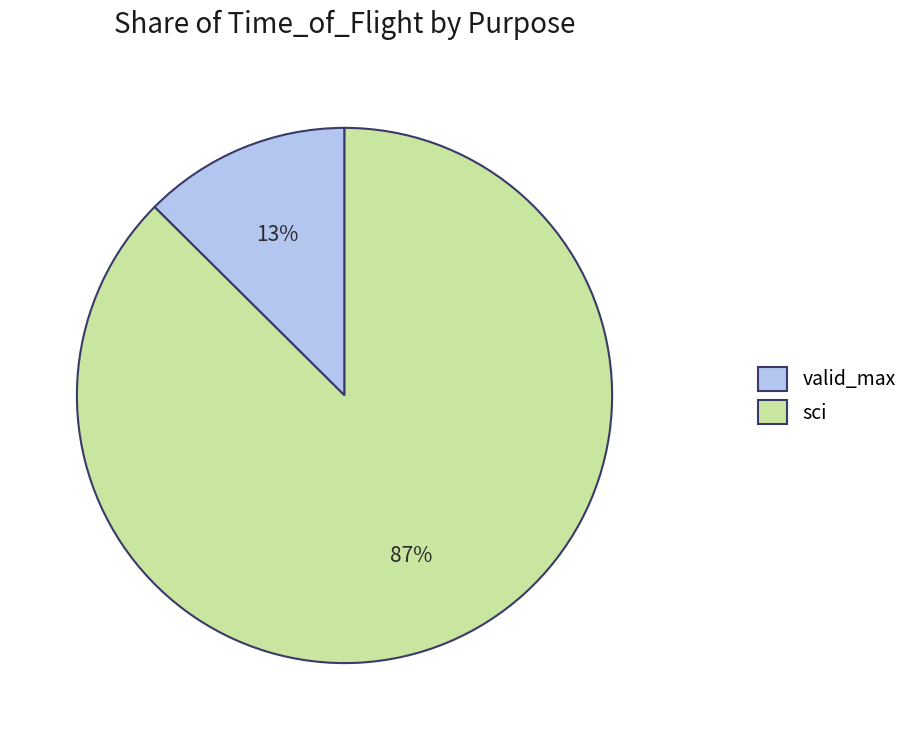

What percentage is the valid_max slice, to the nearest percent?

13%